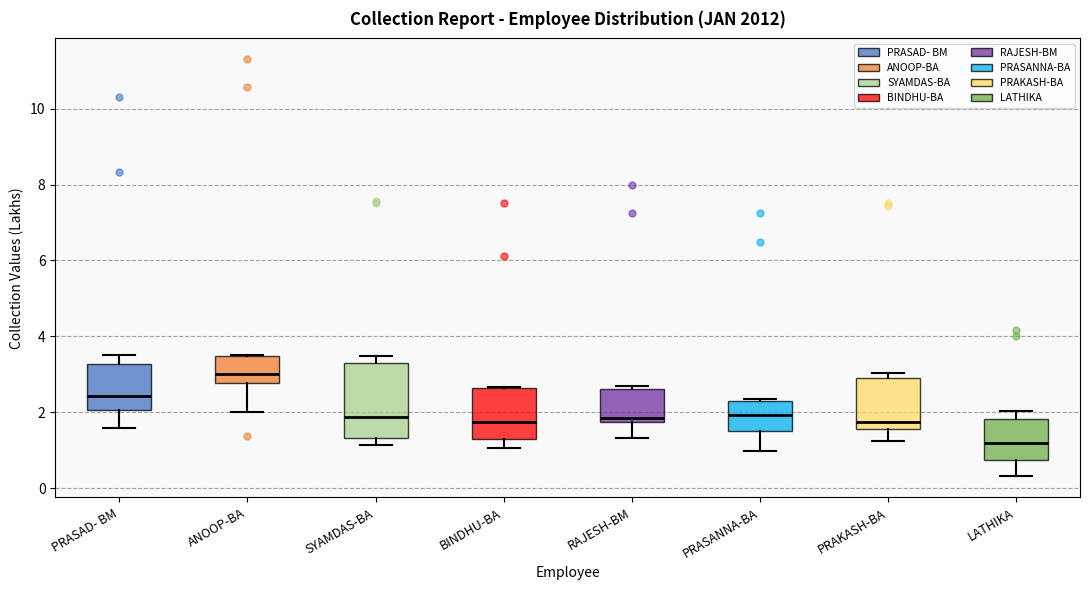

Reading left to right, read every box against the y-axis: the position of its median line, the range the box covers, and the ends of its whiskers. The values are not printed on the chart, so give them approximately, as read against the axis.

PRASAD- BM: median 2.4, box 2.0 to 3.2, whiskers 1.6 to 3.6
ANOOP-BA: median 3.0, box 2.8 to 3.4, whiskers 2.0 to 3.6
SYAMDAS-BA: median 1.8, box 1.4 to 3.2, whiskers 1.2 to 3.4
BINDHU-BA: median 1.8, box 1.4 to 2.6, whiskers 1.0 to 2.6
RAJESH-BM: median 1.8 (just above the box's lower edge), box 1.8 to 2.6, whiskers 1.4 to 2.8
PRASANNA-BA: median 2.0, box 1.6 to 2.4, whiskers 1.0 to 2.4
PRAKASH-BA: median 1.8, box 1.6 to 2.8, whiskers 1.2 to 3.0
LATHIKA: median 1.2, box 0.8 to 1.8, whiskers 0.4 to 2.0